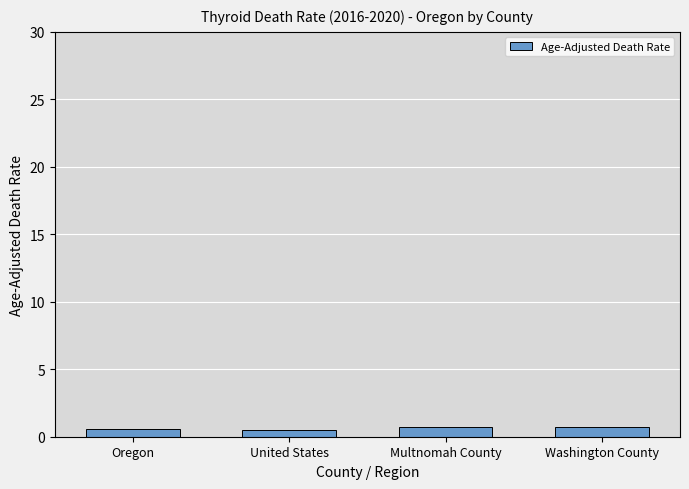

How many bars are there in total?

4